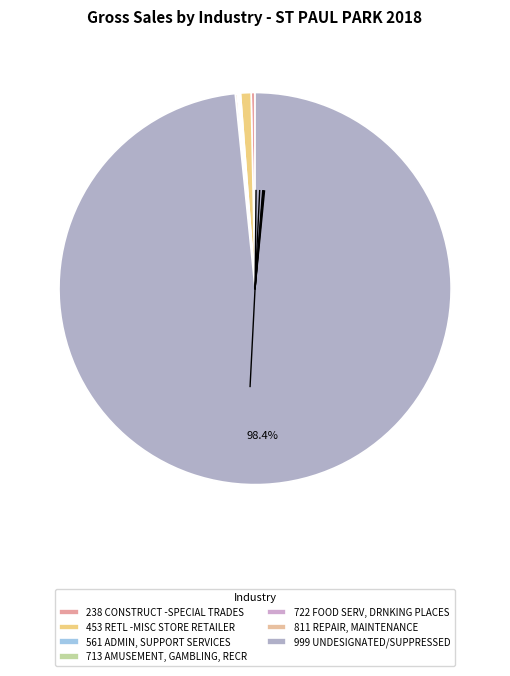

Rank the categories by value from lowest to highest.

713 AMUSEMENT, GAMBLING, RECR, 561 ADMIN, SUPPORT SERVICES, 722 FOOD SERV, DRNKING PLACES, 811 REPAIR, MAINTENANCE, 238 CONSTRUCT -SPECIAL TRADES, 453 RETL -MISC STORE RETAILER, 999 UNDESIGNATED/SUPPRESSED